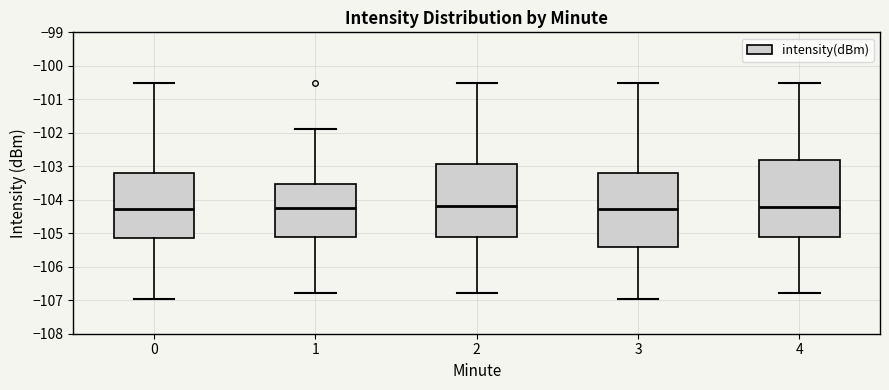

Reading left to right, transcribe this box plot: for each box, give where its median line is, the range the box spans, and where its two whiskers end, as read against the y-axis. The values are not printed on the chart, so give them approximately, as read against the axis.

0: median -104.3, box -105.1 to -103.2, whiskers -107.0 to -100.5
1: median -104.2, box -105.1 to -103.5, whiskers -106.8 to -101.9
2: median -104.2, box -105.1 to -102.9, whiskers -106.8 to -100.5
3: median -104.3, box -105.4 to -103.2, whiskers -107.0 to -100.5
4: median -104.2, box -105.1 to -102.8, whiskers -106.8 to -100.5